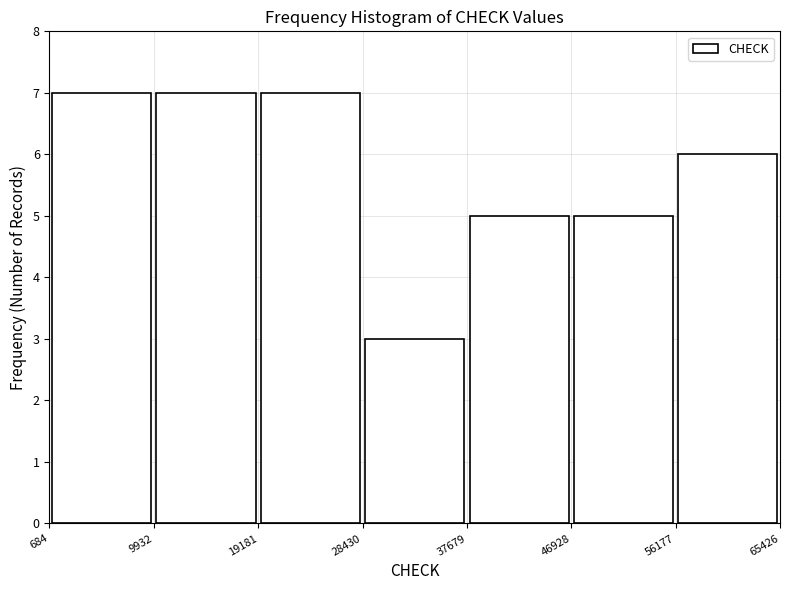

Reading left to right, transcribe this chart: for each bar, give the range it covers on the x-axis and its height. The values are not printed on the chart, so give them approximately, as read against the axis.

684 to 9932: 7
9932 to 19181: 7
19181 to 28430: 7
28430 to 37679: 3
37679 to 46928: 5
46928 to 56177: 5
56177 to 65426: 6